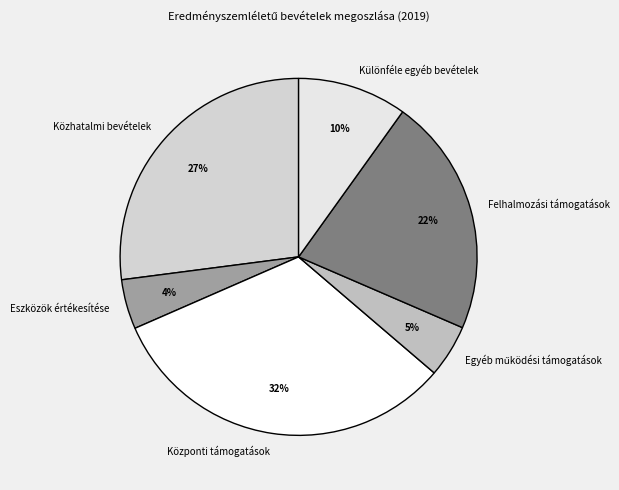

Is Központi támogatások the majority of the pie?

No